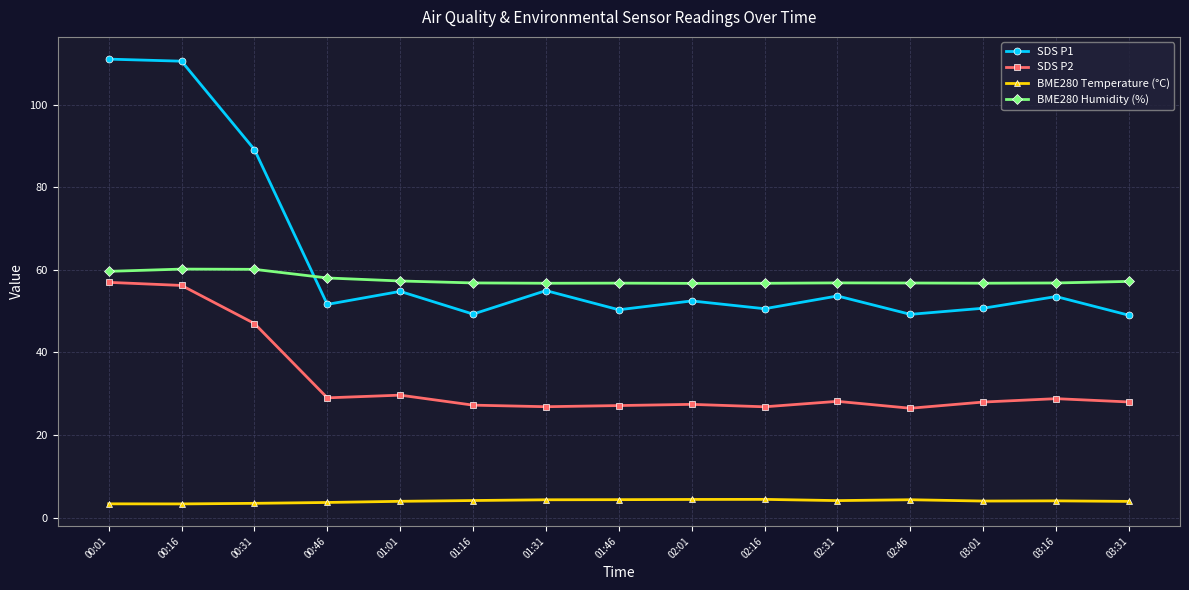

What is the label of the 8th point from the right?

01:46